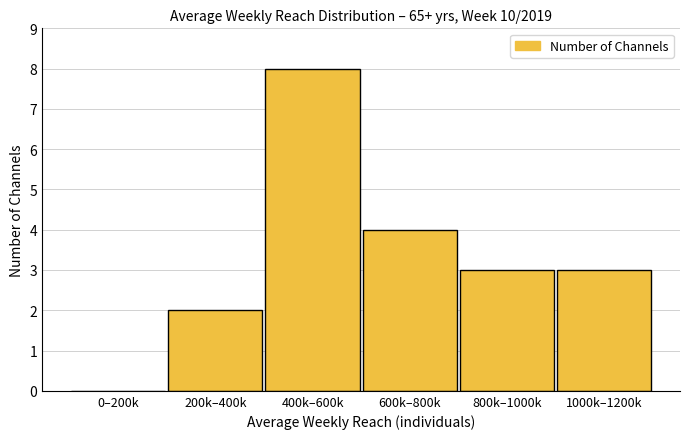

Reading left to right, extract all data points from this chart.

0–200k=0	200k–400k=2	400k–600k=8	600k–800k=4	800k–1000k=3	1000k–1200k=3